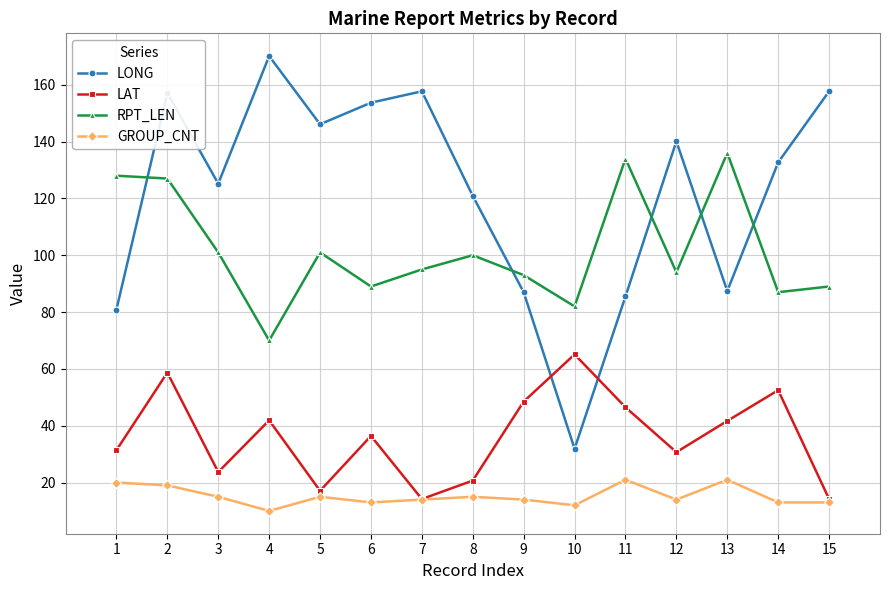

What is the average value of the GROUP_CNT series?

15.3